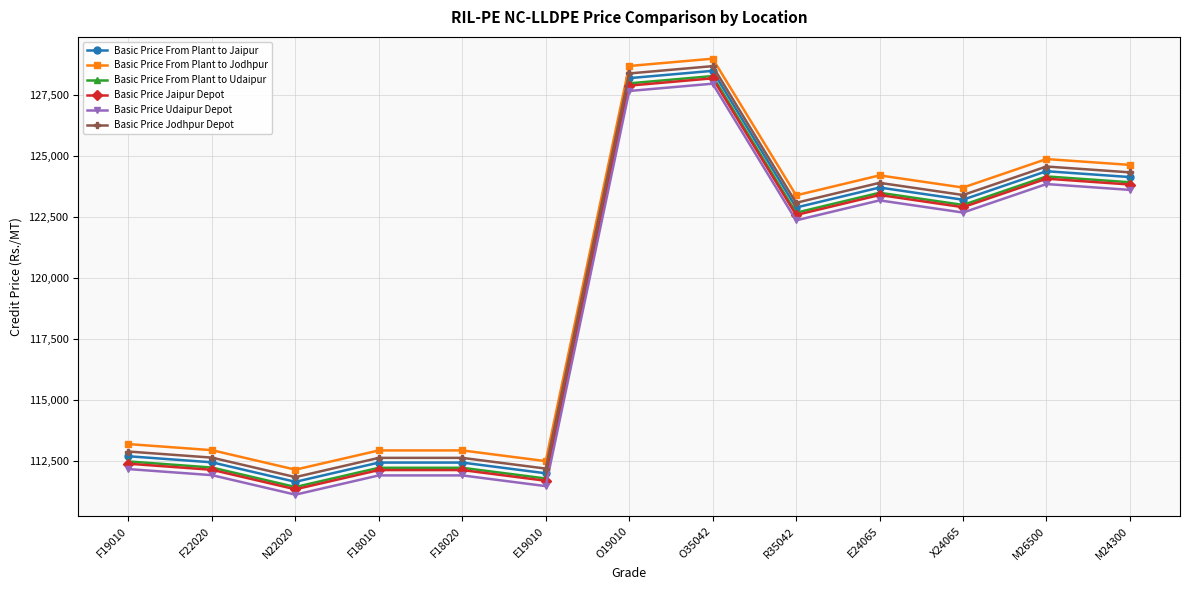

What is the label of the 6th point from the left?

E19010